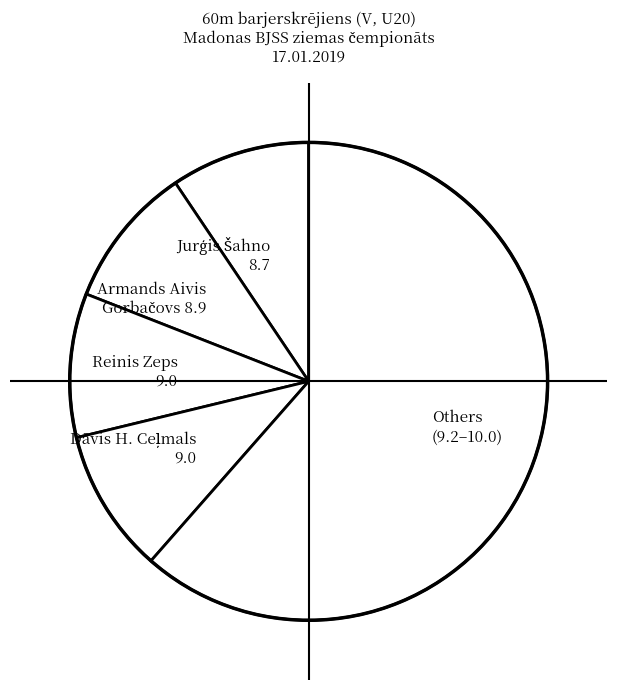

The Others (9.2–10.0) slice represents 52% of the pie. True or false?

False